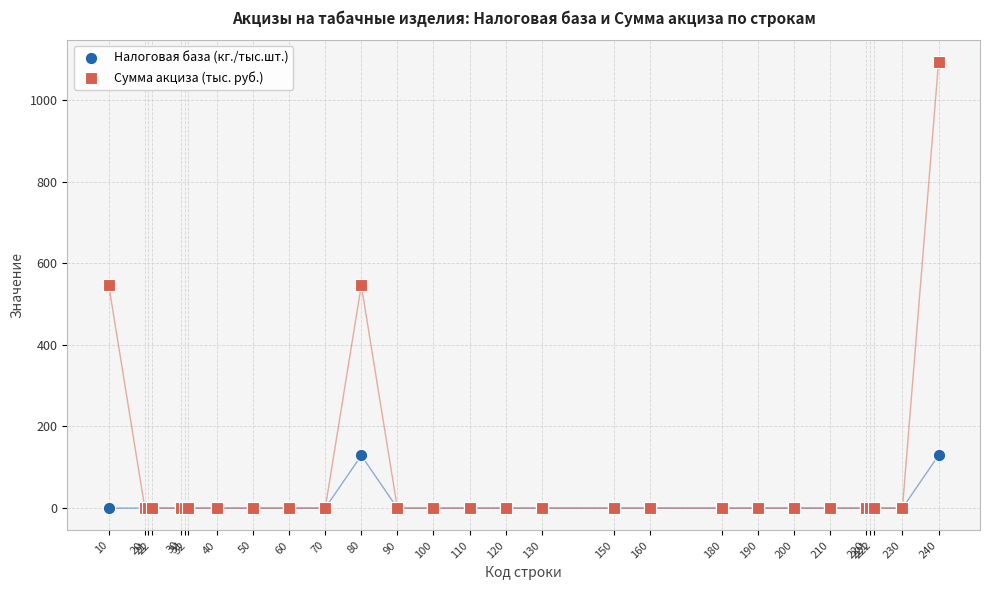

Which series reaches the maximum Y coordinate?

Сумма акциза (тыс. руб.)